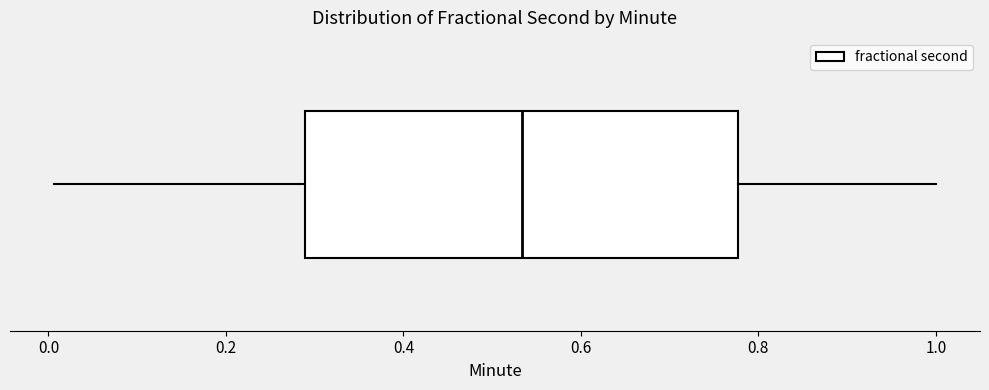

Where is the left edge of the box on the x-axis? The values are not printed on the chart, so give them approximately, as read against the axis.

0.28